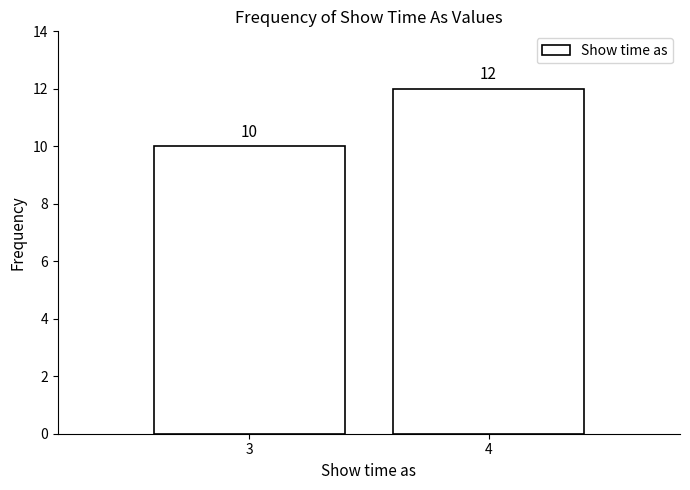

Reading left to right, transcribe all the data shown in this chart.

10	12